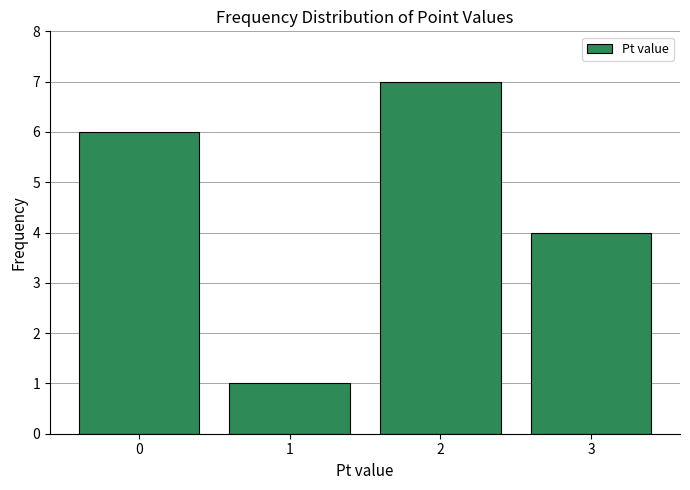

Reading left to right, transcribe this chart: for each bar, give the range it covers on the x-axis and its height. The values are not printed on the chart, so give them approximately, as read against the axis.

-0.5 to 0.5: 6
0.5 to 1.5: 1
1.5 to 2.5: 7
2.5 to 3.5: 4